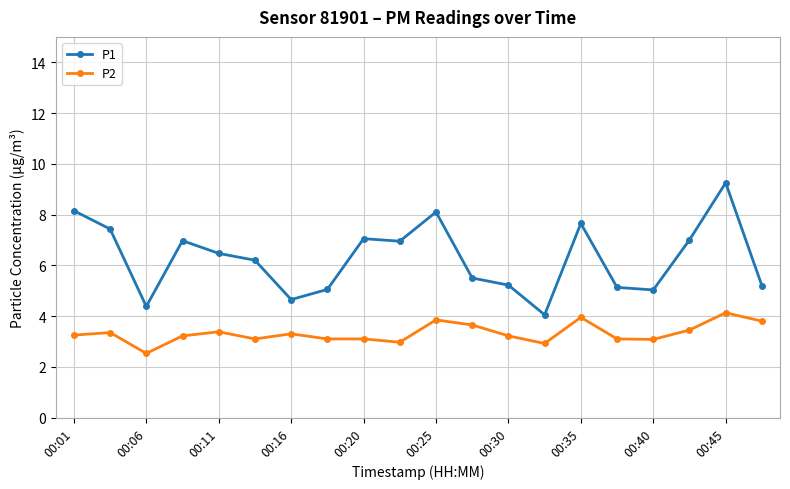

Does the chart display data point markers on the line(s)?

Yes